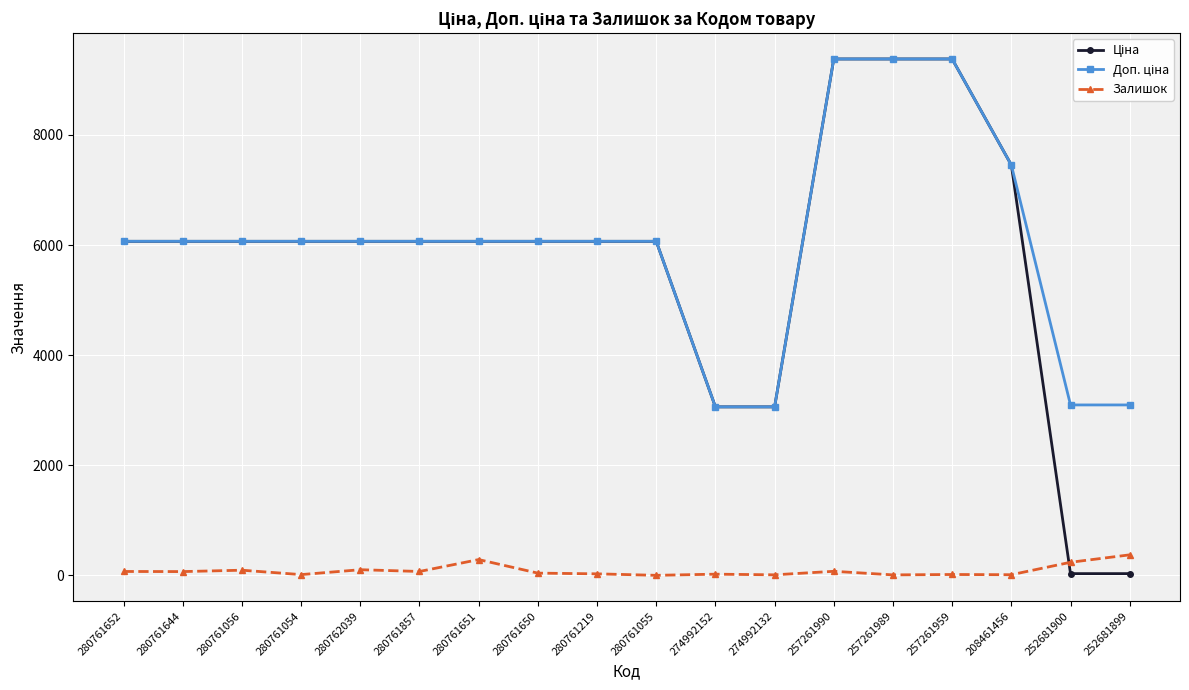

The Залишок series shows 11.0 at 208461456. True or false?

True